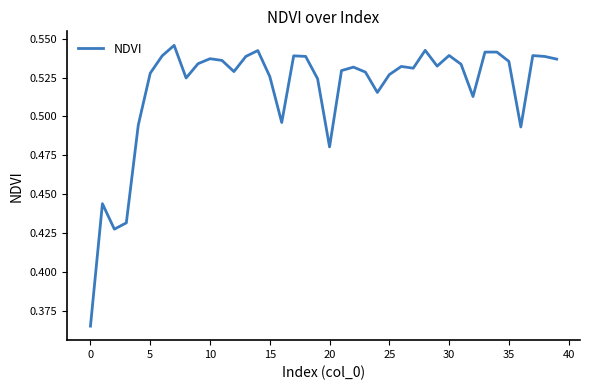

What is the value of the 9th point from the left?

0.5